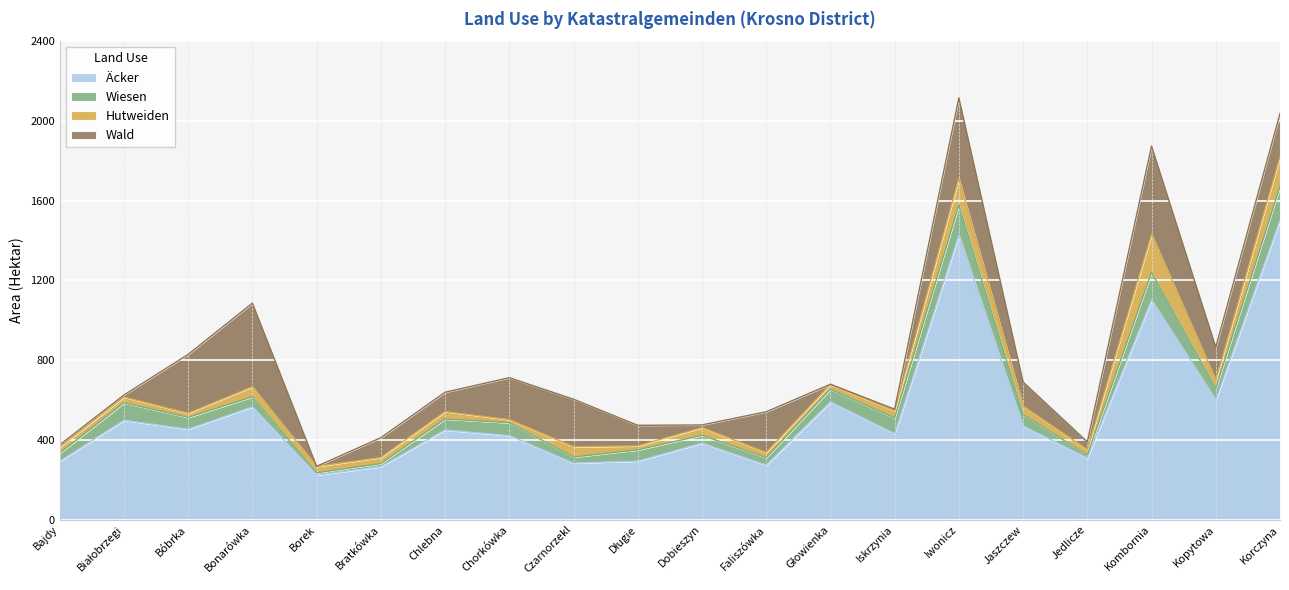

The Äcker series shows 961 at Bonarówka. True or false?

False